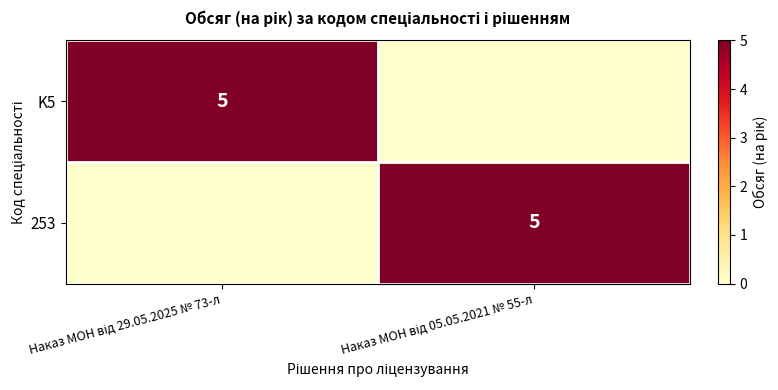

Is it true that K5 equals 3 at Наказ МОН від 05.05.2021 № 55-л?

False